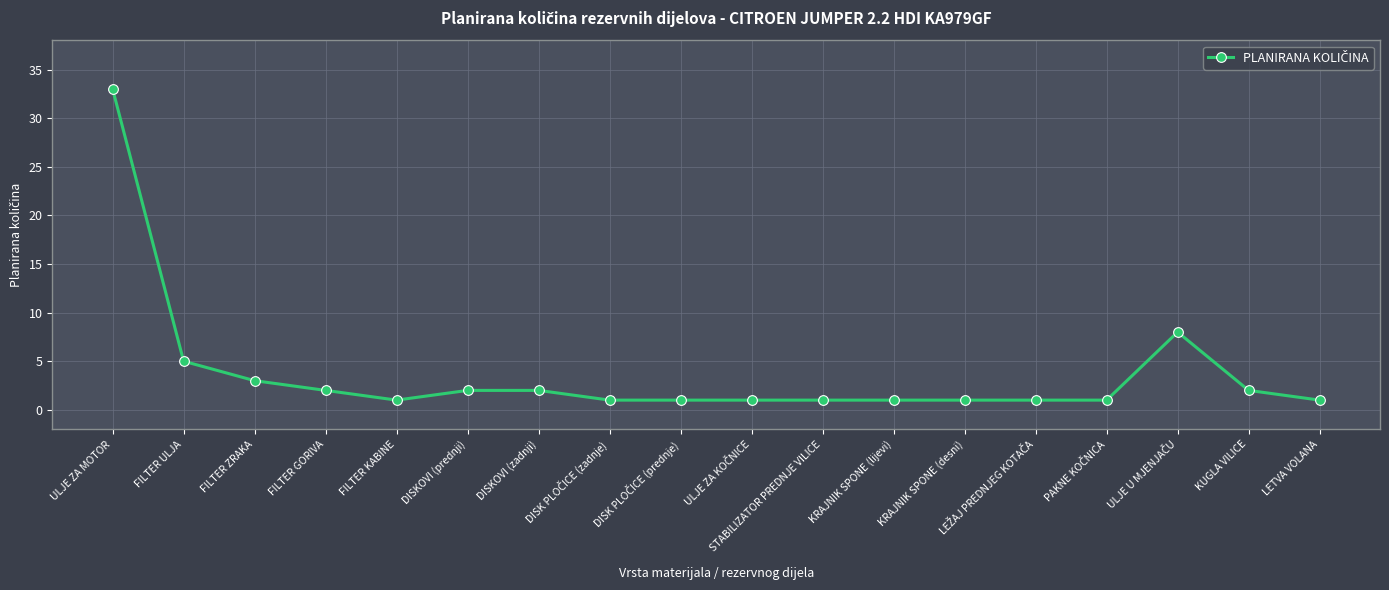

Is it true that the value at DISKOVI (prednji) is 2?

True